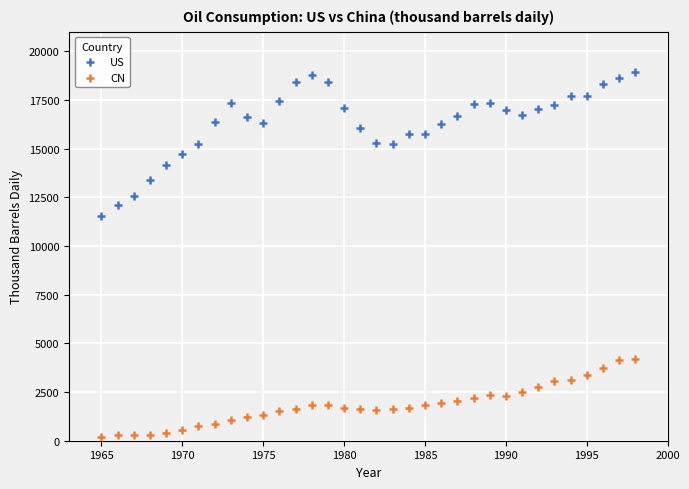

What are all the series names shown in the legend?

US, CN